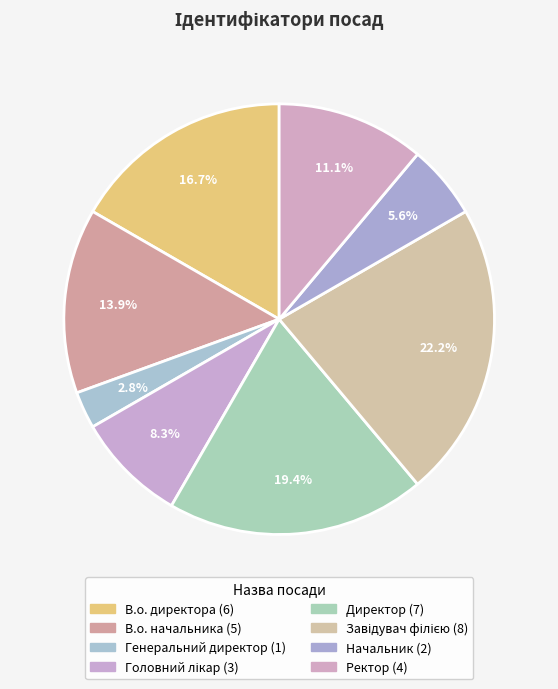

How many segments does this pie chart have?

8